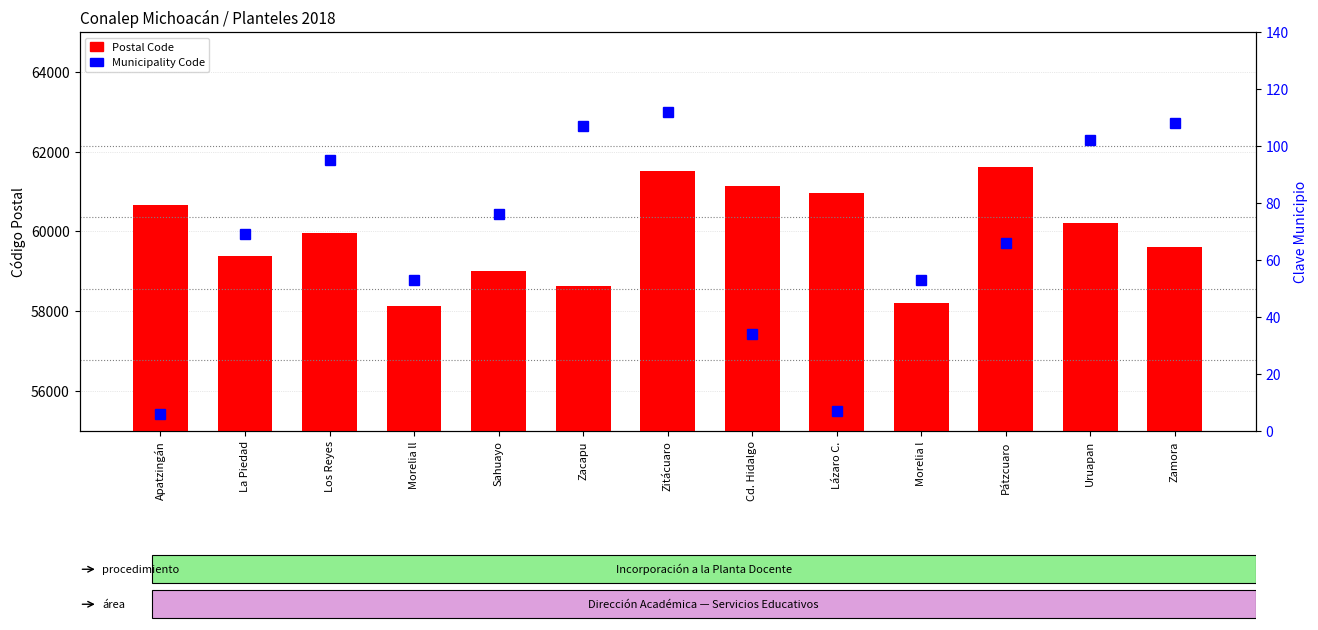

At which category does the chart reach its peak across all series?

Pátzcuaro